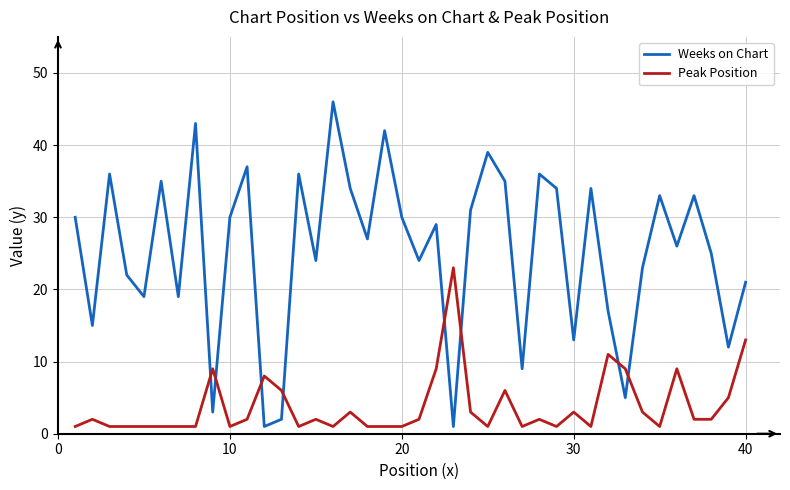

List the series in order of their peak value, highest first.

Weeks on Chart, Peak Position